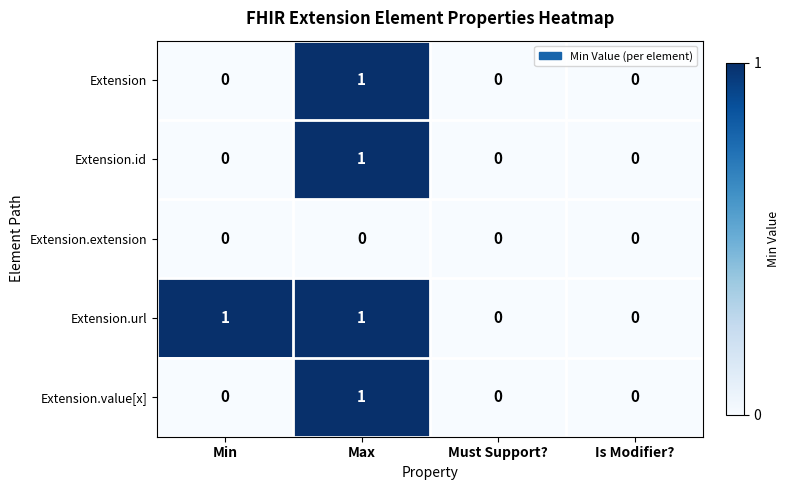

How many series are shown in this chart?

5